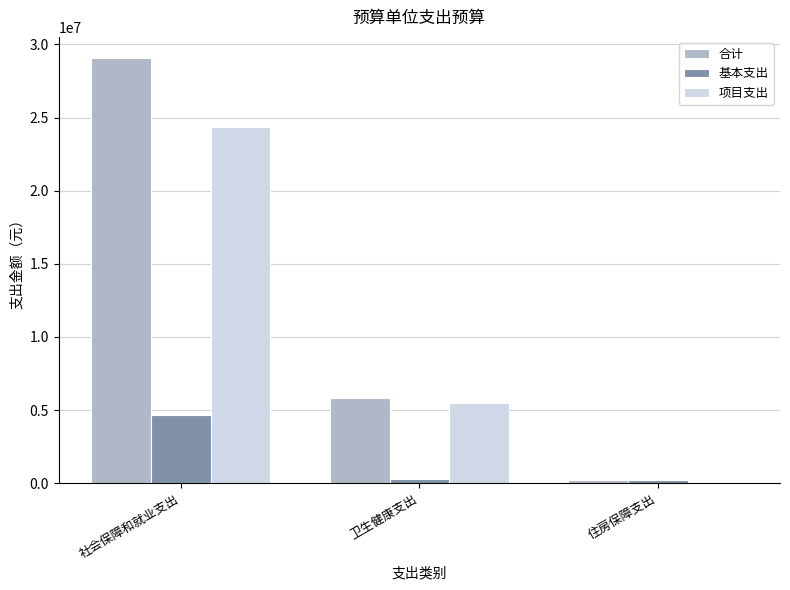

What value does the 合计 series have at 社会保障和就业支出?

29060454.7